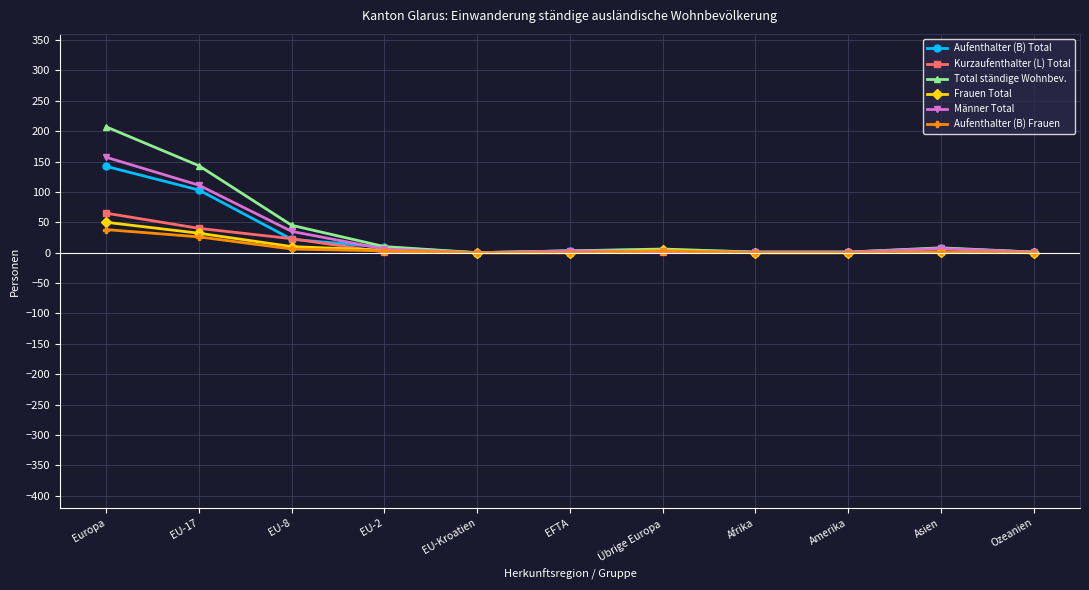

At which label does Männer Total first exceed 3?

Europa